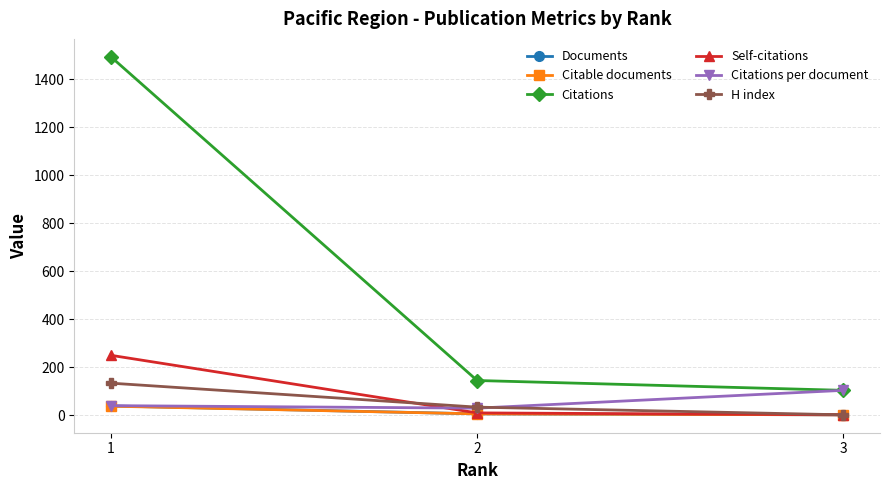

At which category is the sum across all series the highest?

1